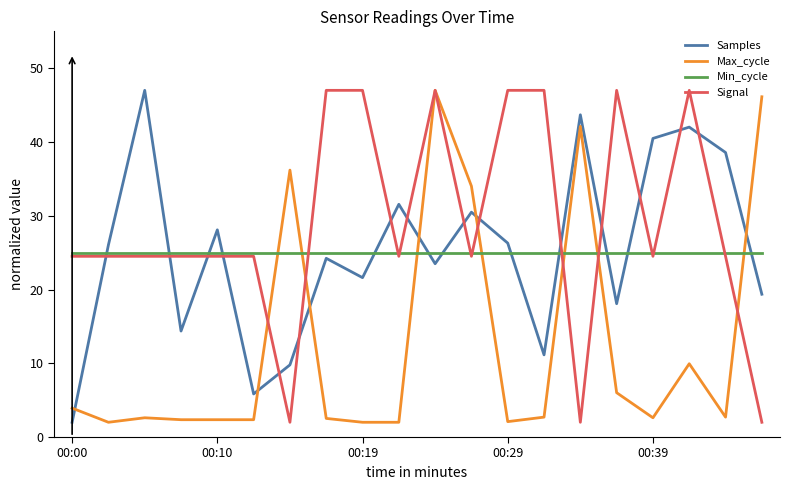

Which series has the largest total across all categories?

Signal